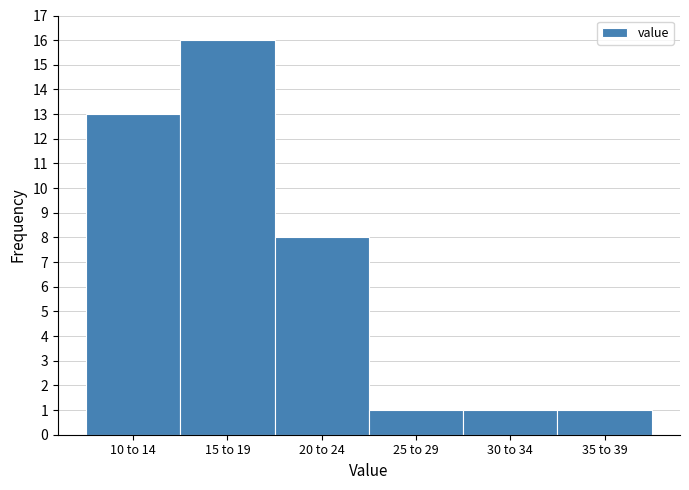

Reading left to right, what are all the values shown in this chart?

13	16	8	1	1	1